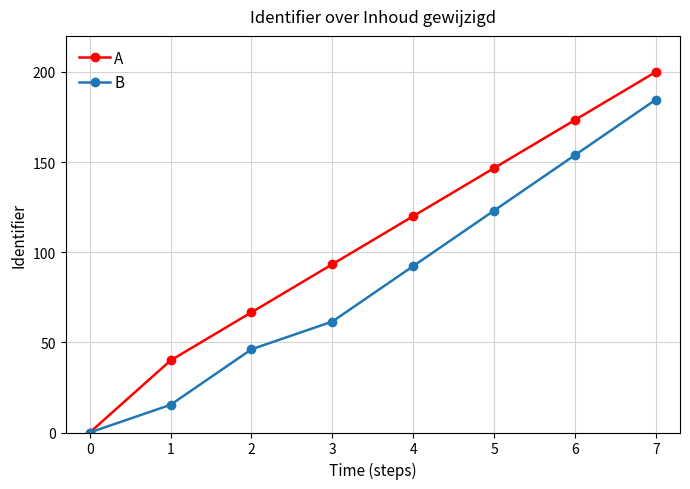

True or false: A has a value of 61.2 at 1.

False